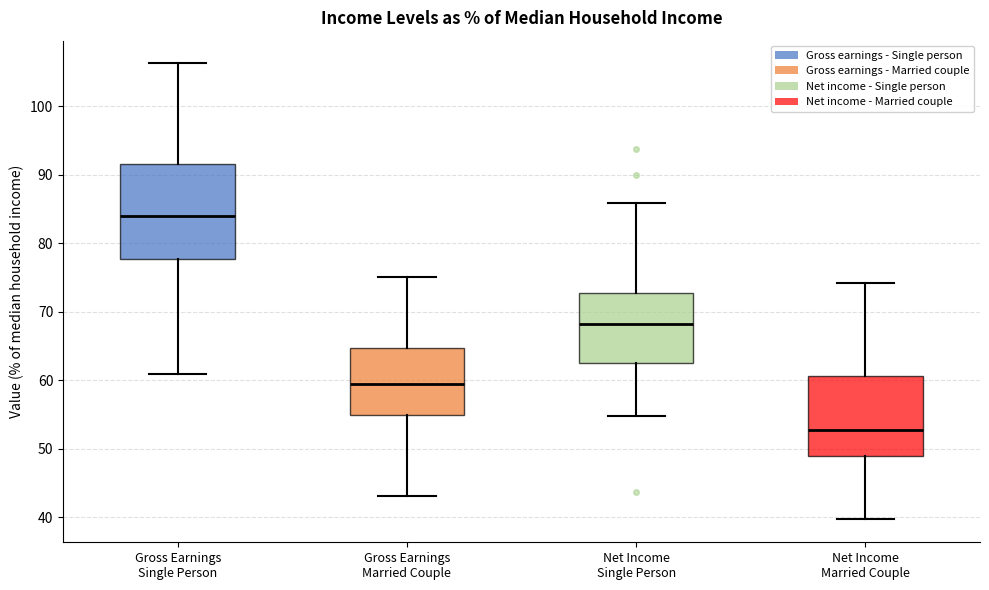

Reading left to right, read every box against the y-axis: the position of its median line, the range the box covers, and the ends of its whiskers. The values are not printed on the chart, so give them approximately, as read against the axis.

Gross Earnings Single Person: median 84, box 78 to 92, whiskers 61 to 106
Gross Earnings Married Couple: median 59, box 55 to 65, whiskers 43 to 75
Net Income Single Person: median 68, box 63 to 73, whiskers 55 to 86
Net Income Married Couple: median 53, box 49 to 61, whiskers 40 to 74